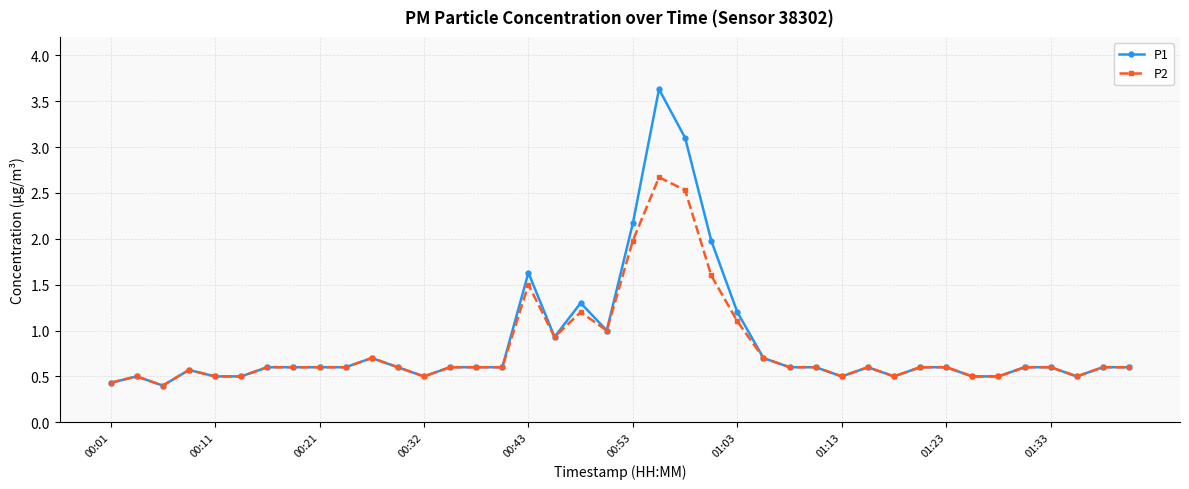

What is the highest value of the P2 series?

2.7